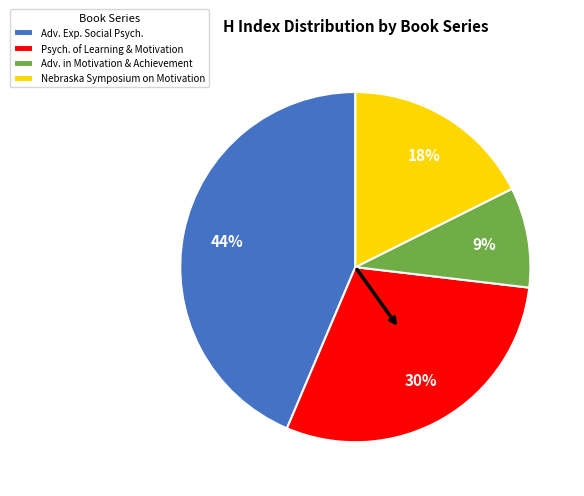

What percentage is the Nebraska Symposium on Motivation slice, to the nearest percent?

18%